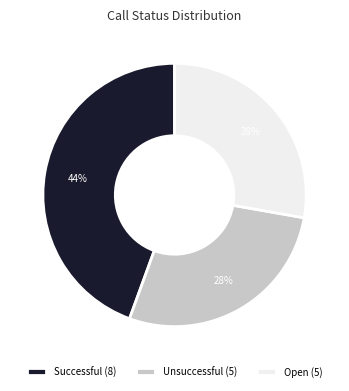

What percentage is the Open slice, to the nearest percent?

28%